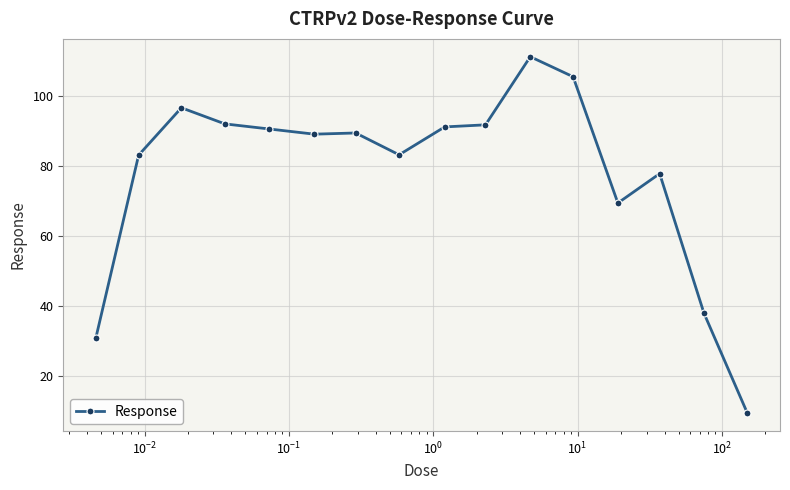

What is the sum of all values?

1248.6